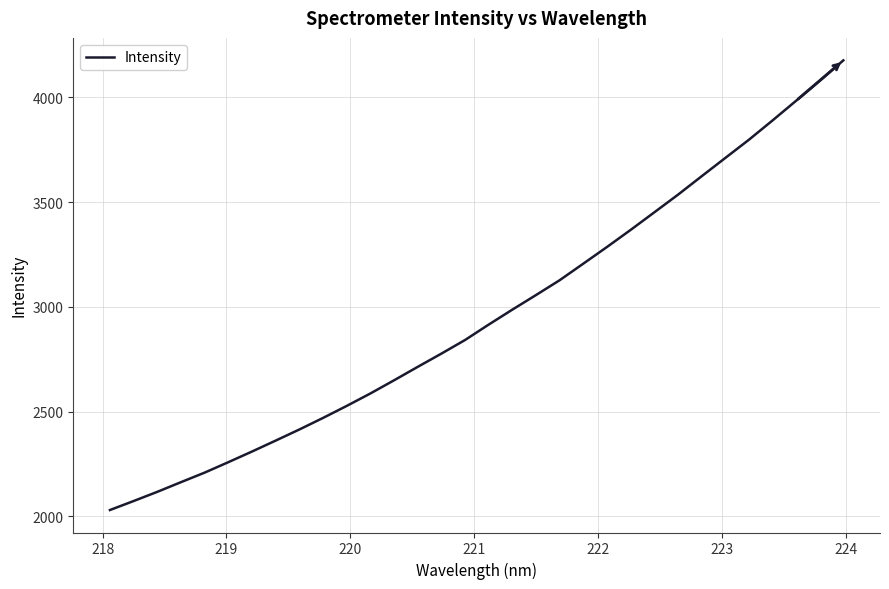

What is the difference between the maximum and minimum values?

2147.0